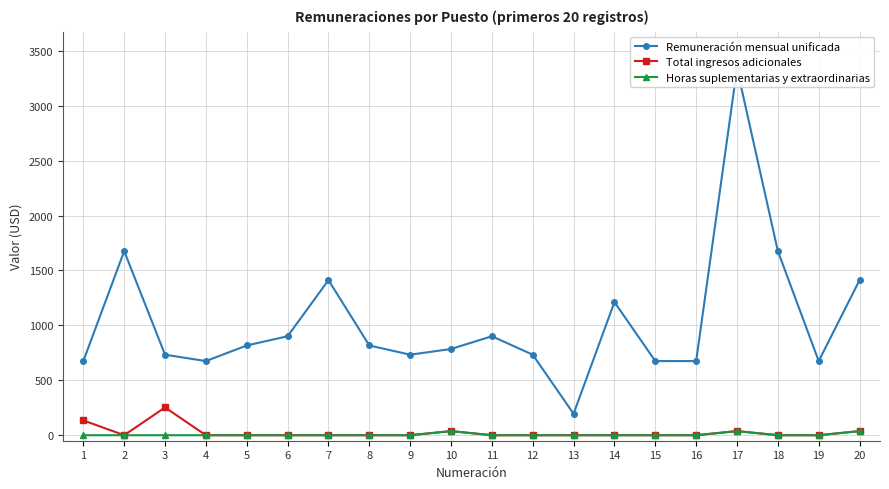

True or false: Horas suplementarias y extraordinarias and Remuneración mensual unificada cross at least once.

False